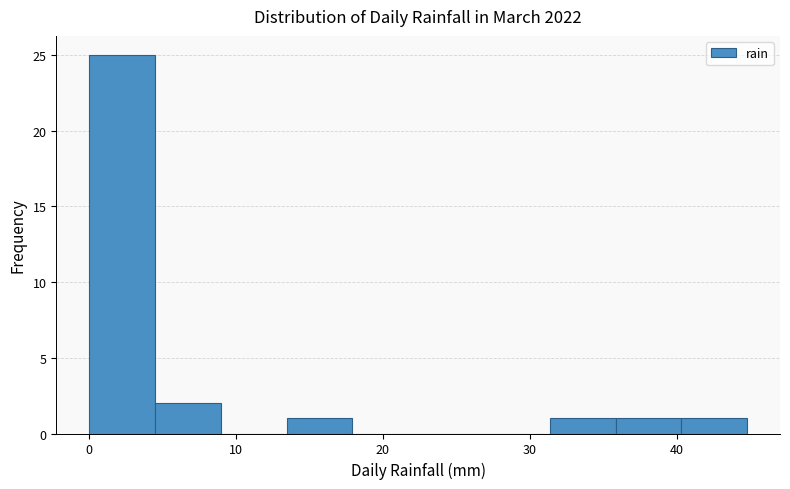

Reading left to right, transcribe this chart: for each bar, give the range it covers on the x-axis and its height. Neither the bar edges nor the heights are printed on the chart, so give them approximately, as read against the axes.

0 to 4: 25
4 to 9: 2
9 to 13: 0
13 to 18: 1
18 to 22: 0
22 to 27: 0
27 to 31: 0
31 to 36: 1
36 to 40: 1
40 to 45: 1